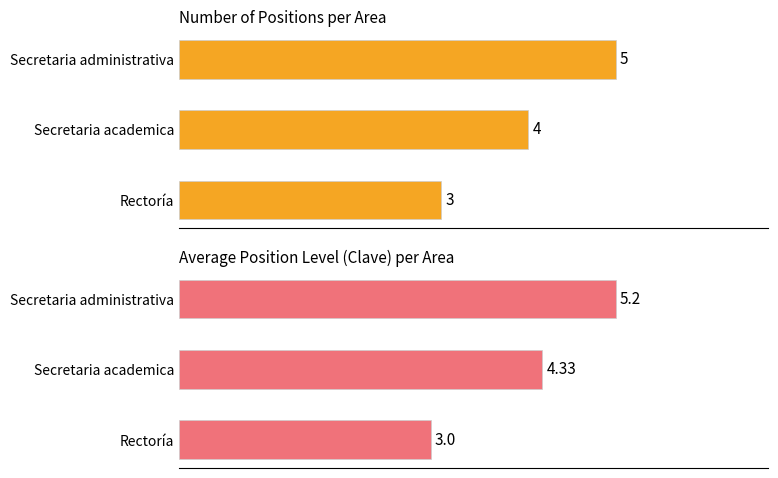

What is the average value of the Count of positions series?

4.0